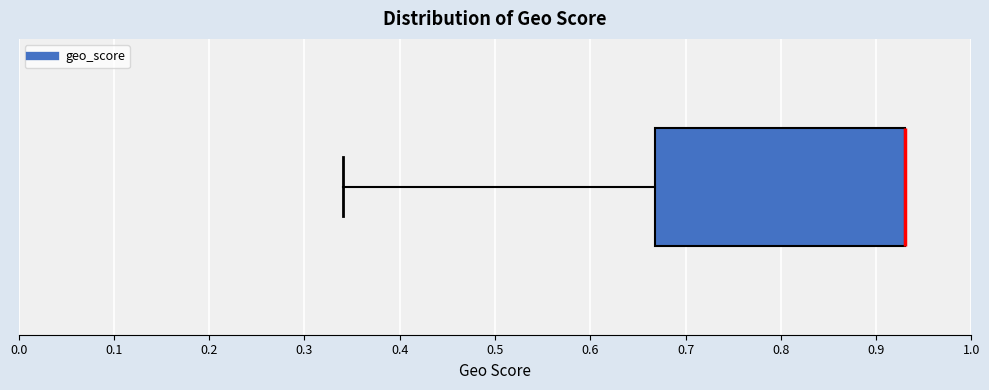

Transcribe this box plot: give where the median line is, the range the box spans, and where the two whiskers end, as read against the x-axis. The values are not printed on the chart, so give them approximately, as read against the axis.

median 0.93 (drawn on the box's right edge), box 0.67 to 0.93, whiskers 0.34 to 0.93